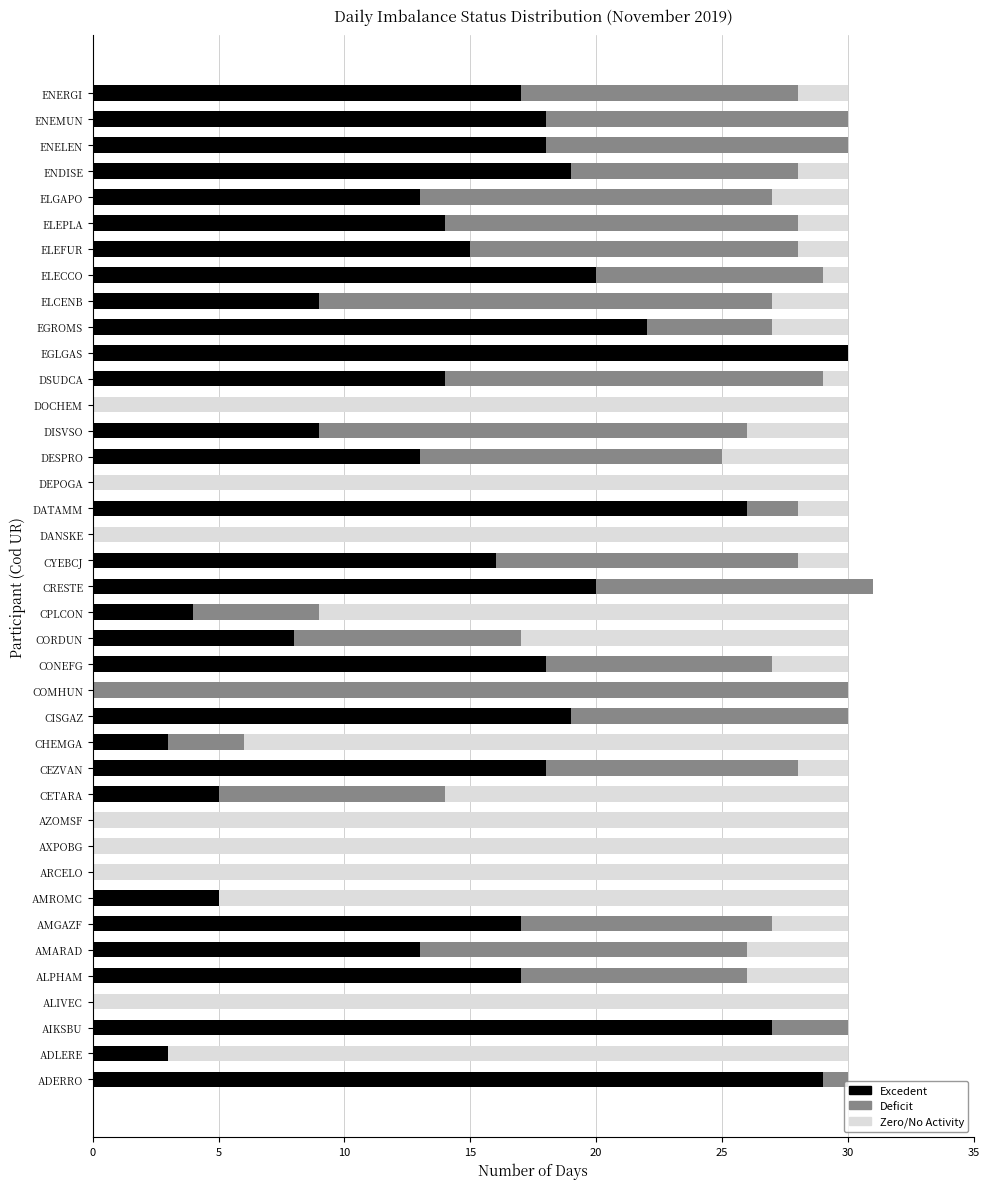

What is the sum of all Excedent values?

479